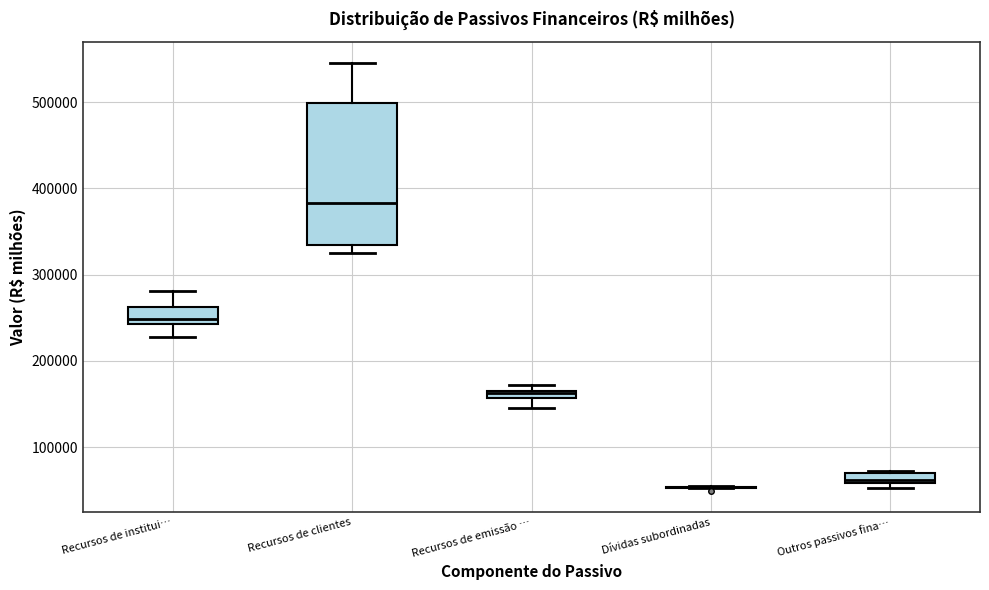

Comparing the boxes themselves (not the whiskers), which one is the tallest?

Recursos de clientes